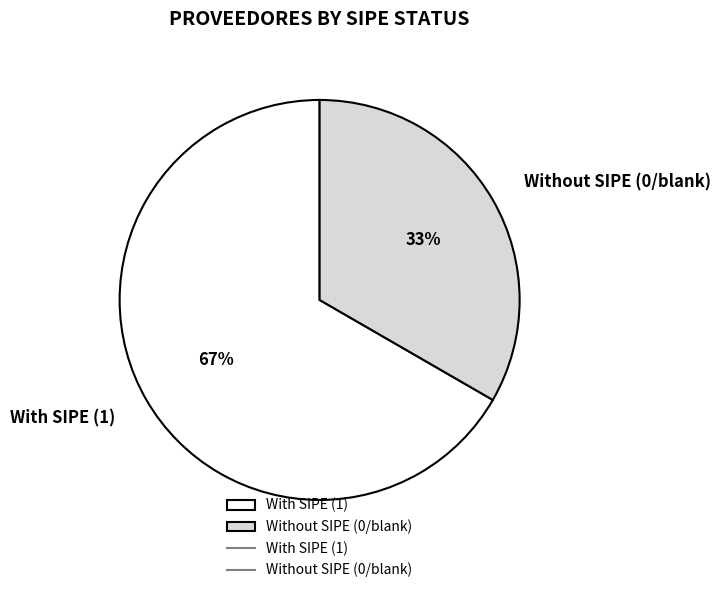

Count the number of slices in the pie.

2